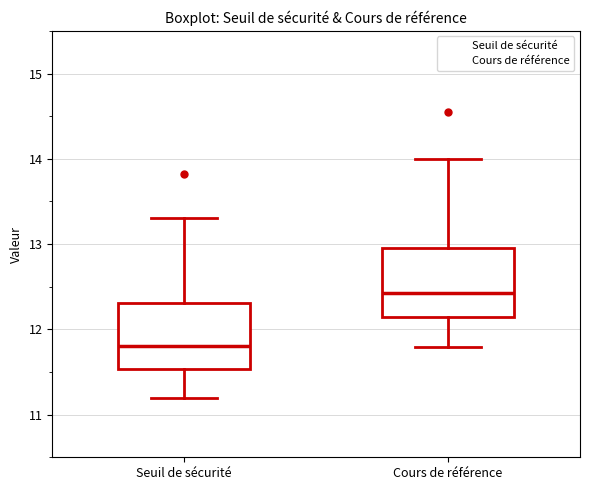

Which box has the highest median line?

Cours de référence